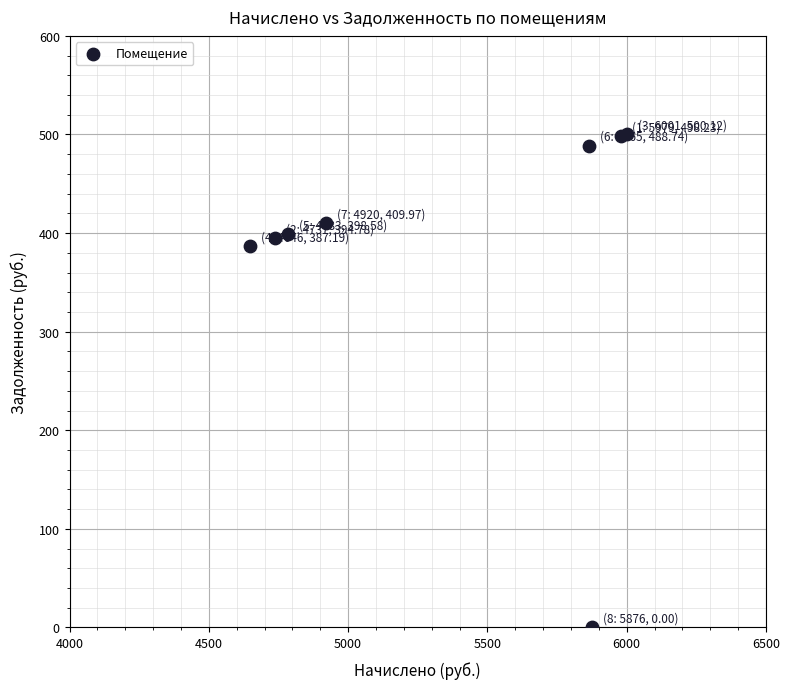

What Y value in the scatter plot is closest to 250?

387.2